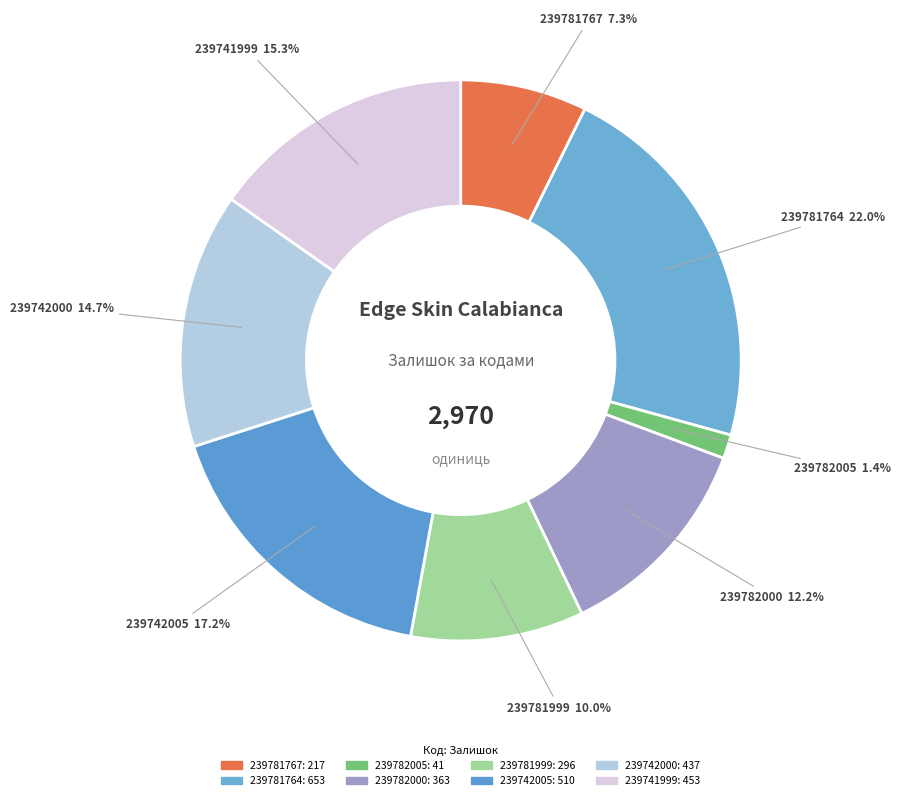

Rank the categories by value from highest to lowest.

239781764, 239742005, 239741999, 239742000, 239782000, 239781999, 239781767, 239782005